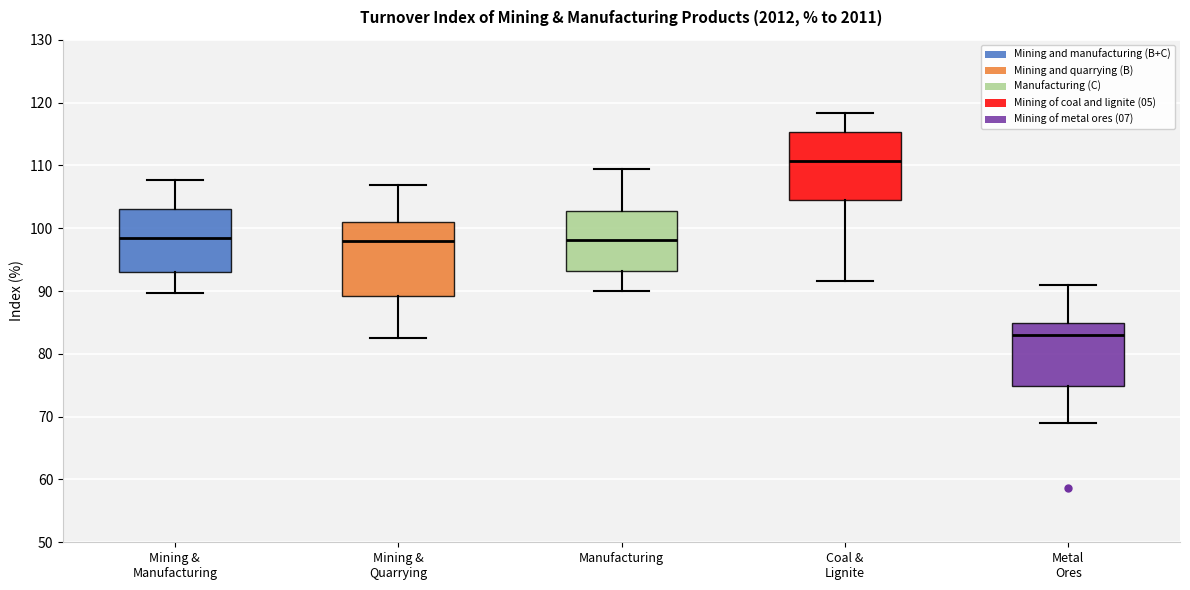

Where does the lower whisker of the box for Coal & Lignite end on the y-axis? The values are not printed on the chart, so give them approximately, as read against the axis.

92